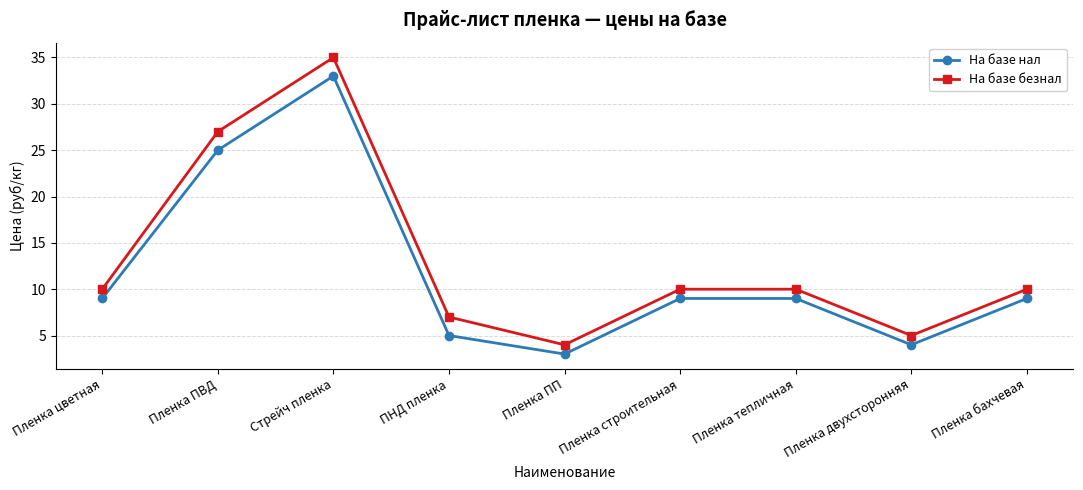

Rank the series at Пленка двухсторонняя from lowest to highest value.

На базе нал, На базе безнал